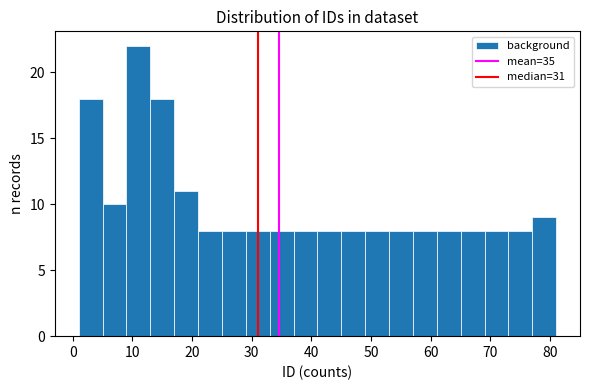

Reading left to right, transcribe this chart: for each bar, give the range it covers on the x-axis and its height. The values are not printed on the chart, so give them approximately, as read against the axis.

1 to 5: 18
5 to 9: 10
9 to 13: 22
13 to 17: 18
17 to 21: 11
21 to 25: 8
25 to 29: 8
29 to 33: 8
33 to 37: 8
37 to 41: 8
41 to 45: 8
45 to 49: 8
49 to 53: 8
53 to 57: 8
57 to 61: 8
61 to 65: 8
65 to 69: 8
69 to 73: 8
73 to 77: 8
77 to 81: 9